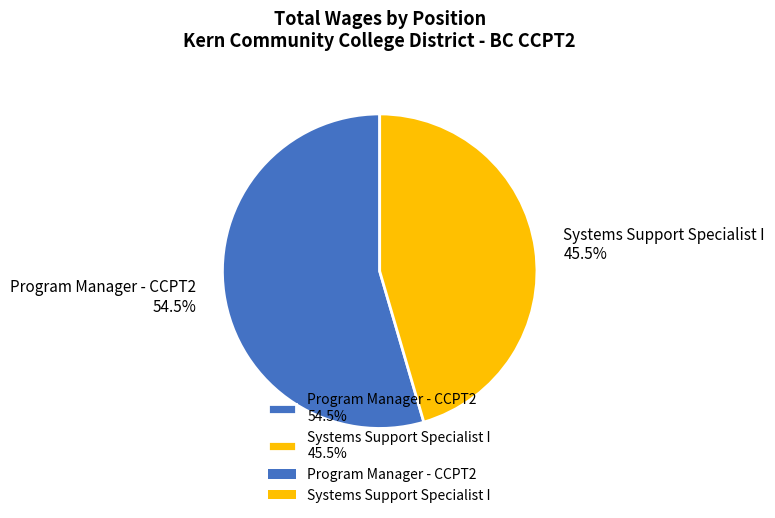

Between Systems Support Specialist I and Program Manager - CCPT2, which is larger?

Program Manager - CCPT2